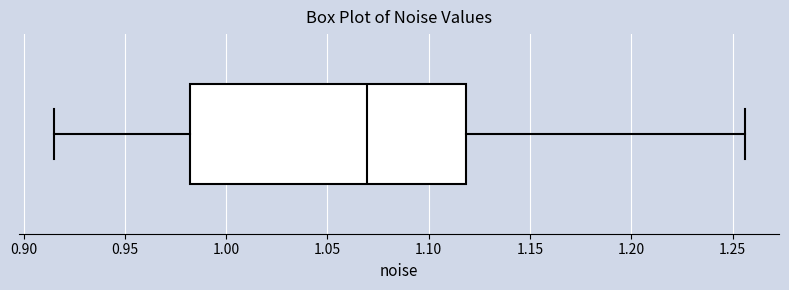

Transcribe this box plot: give where the median line is, the range the box spans, and where the two whiskers end, as read against the x-axis. The values are not printed on the chart, so give them approximately, as read against the axis.

median 1.070, box 0.980 to 1.120, whiskers 0.915 to 1.255